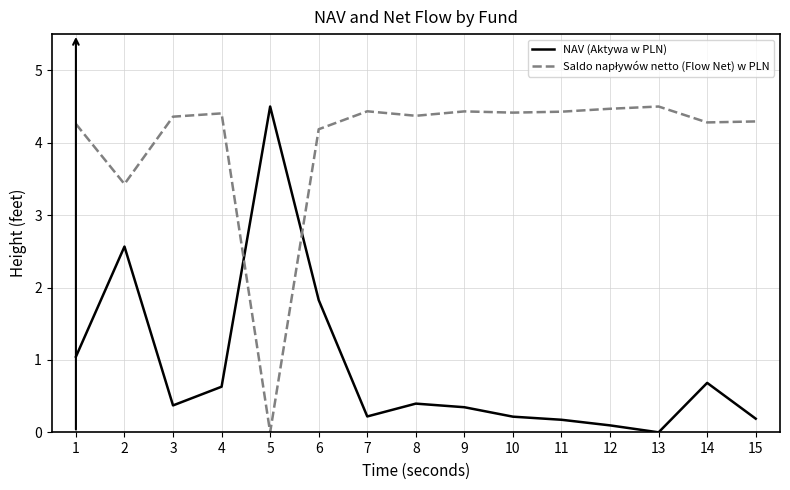

What is the difference between the highest and lowest values at 8?

4.0